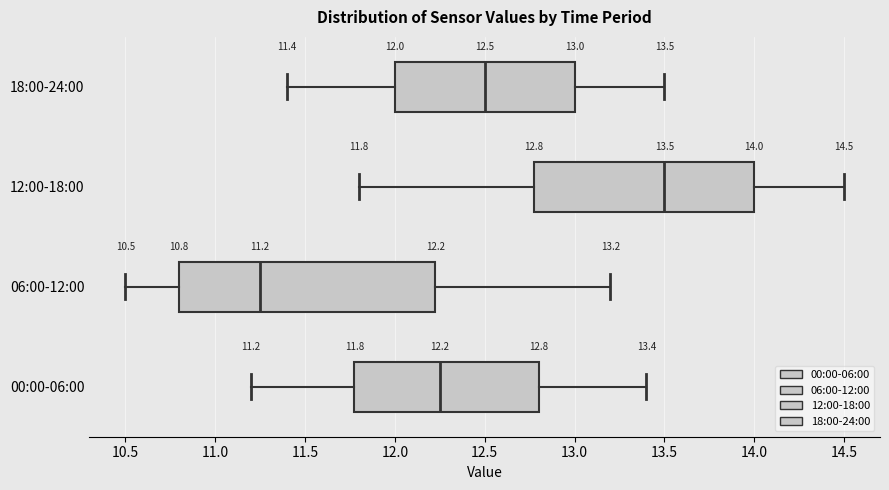

Which box is the widest, from its left edge to its right edge?

06:00-12:00